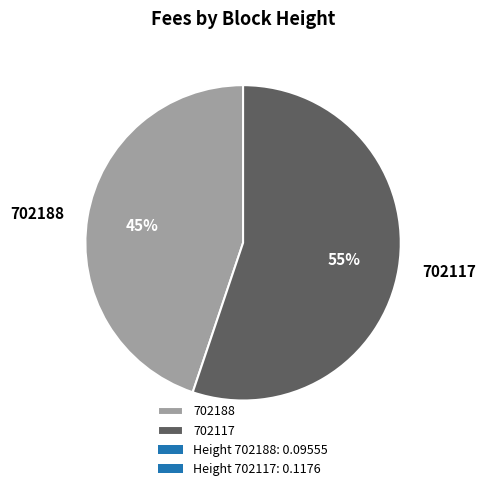

How many segments does this pie chart have?

2